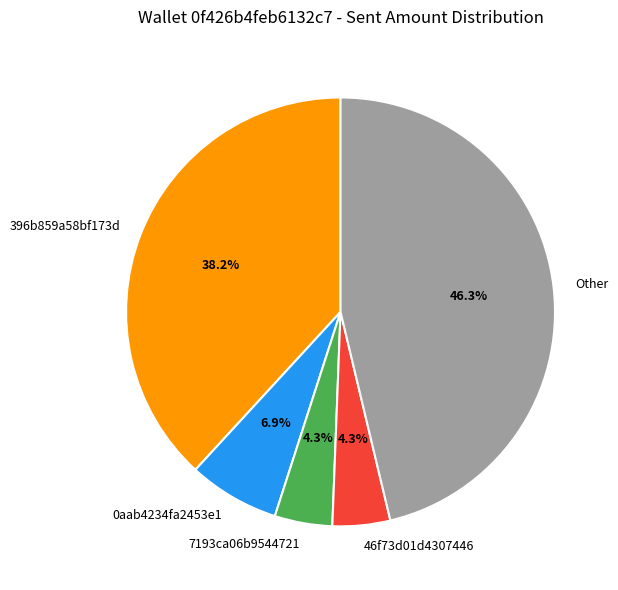

Combined, do 7193ca06b9544721 and 0aab4234fa2453e1 account for over 50%?

No